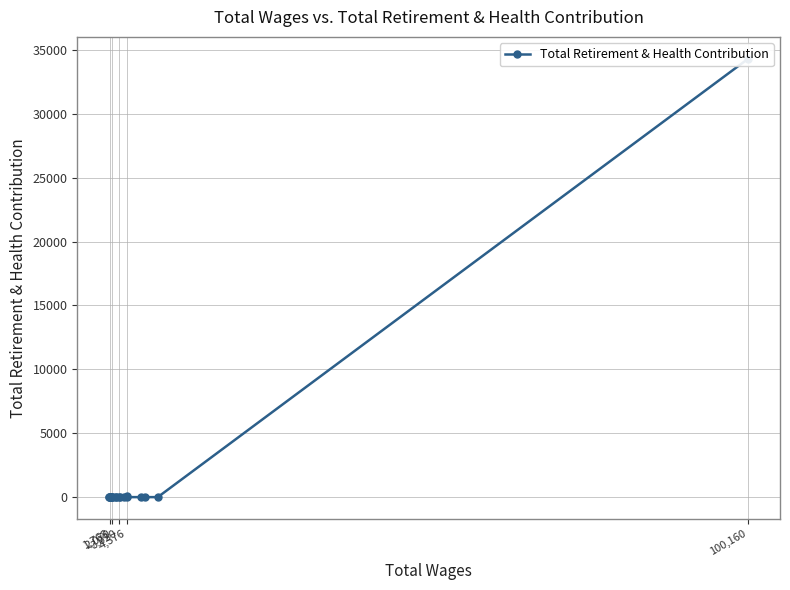

How many values are above zero?

2